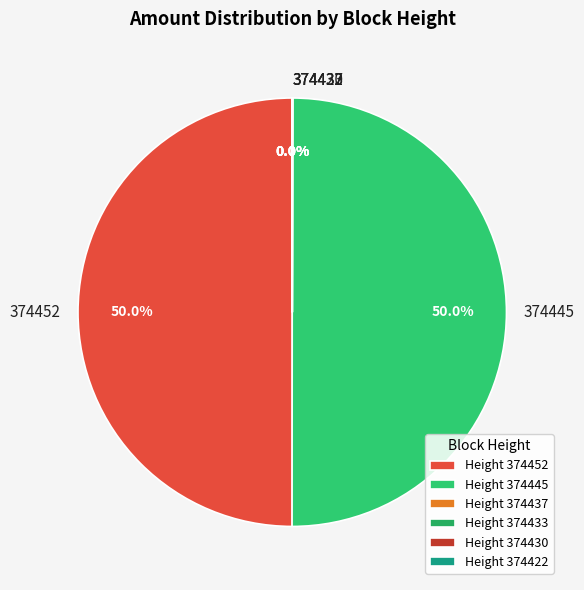

Is it true that 374445 is 50% of the pie?

True